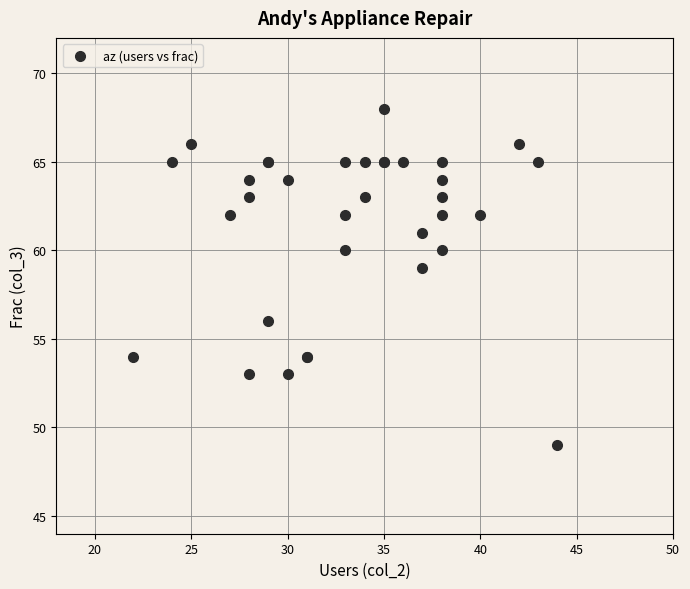

What Y value in the scatter plot is closest to 58?

59